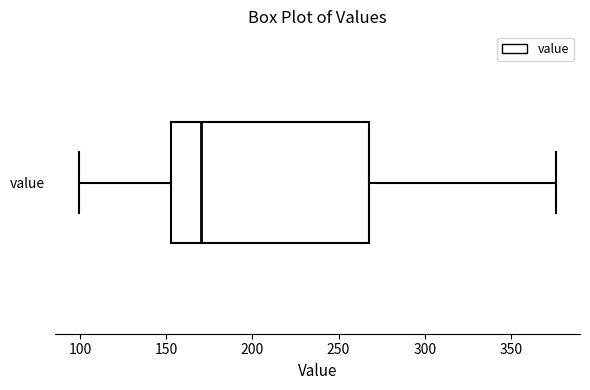

Transcribe this box plot: give where the median line is, the range the box spans, and where the two whiskers end, as read against the x-axis. The values are not printed on the chart, so give them approximately, as read against the axis.

median 170, box 155 to 270, whiskers 100 to 375